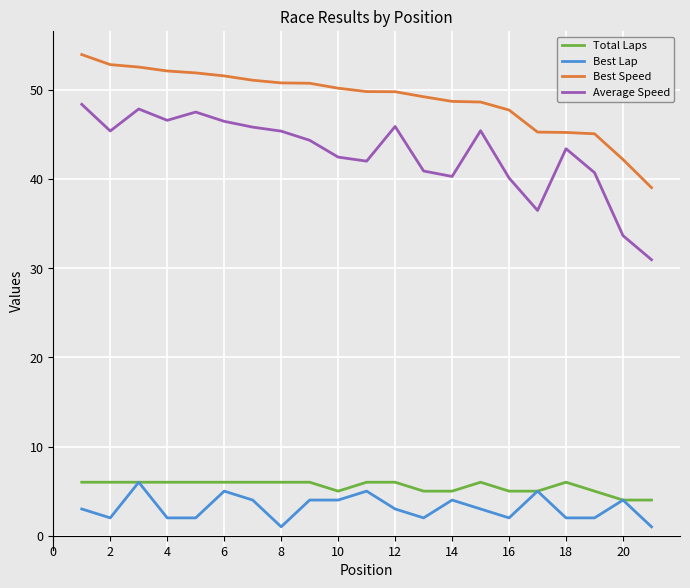

What is the lowest value of the Best Speed series?

39.0